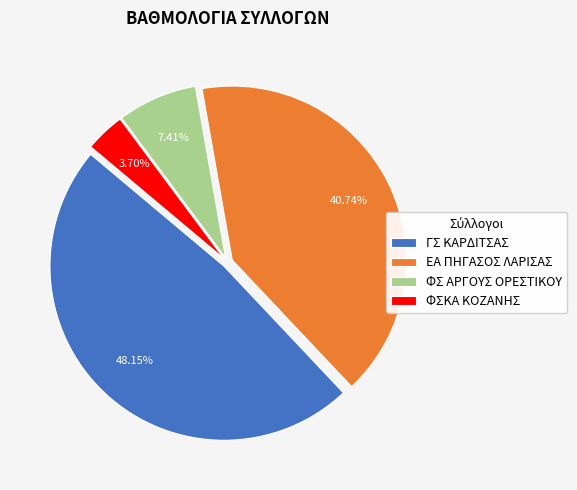

What is the smallest slice in the pie chart?

ΦΣΚΑ ΚΟΖΑΝΗΣ